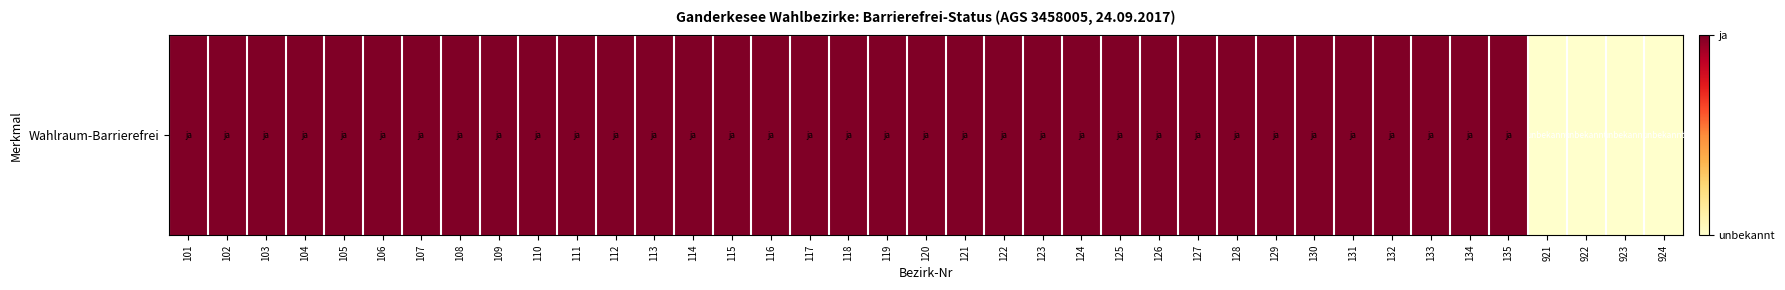

What is the change in value from 127 to 921?

-1